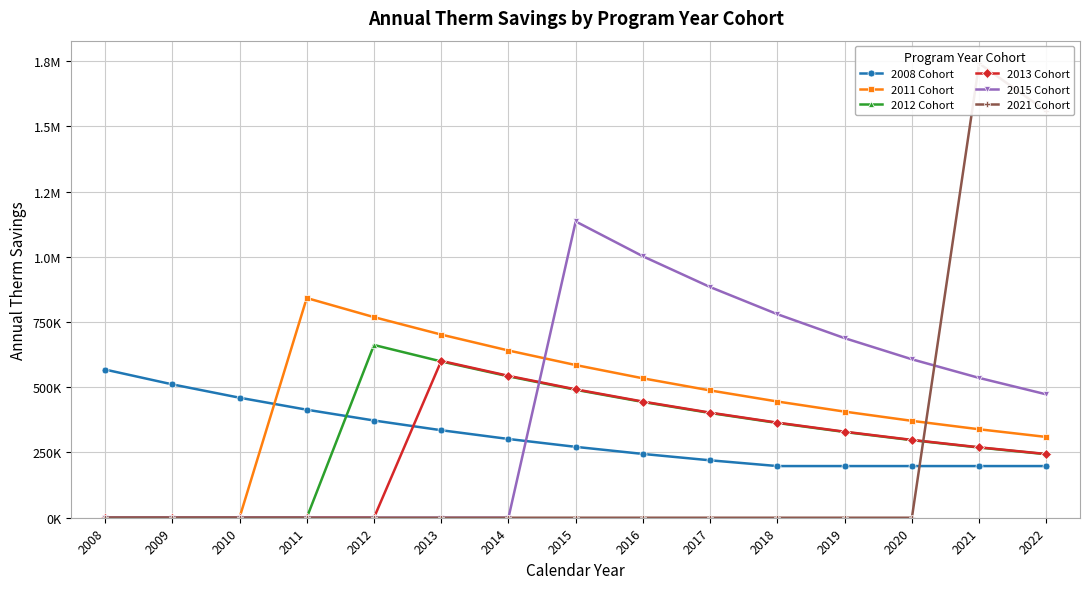

In 2021 Cohort, how many points are higher than both neighbors (excluding endpoints)?

1